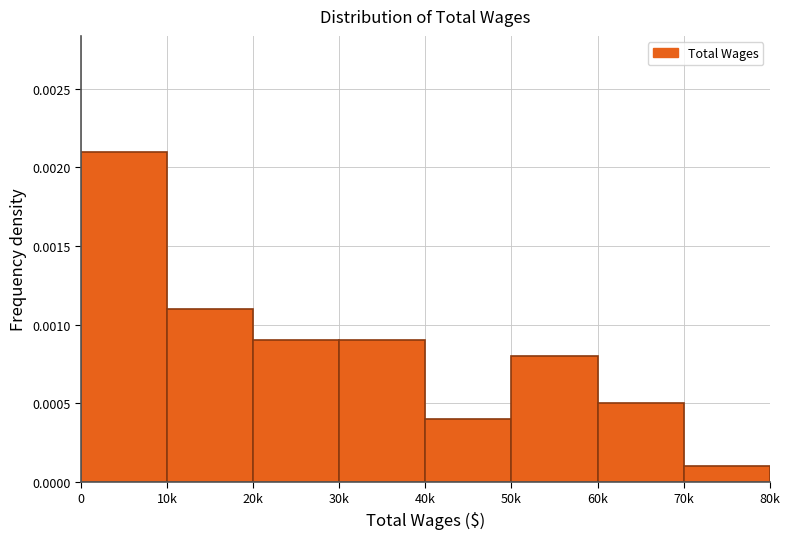

Which has a higher value, 50k or 30k?

30k